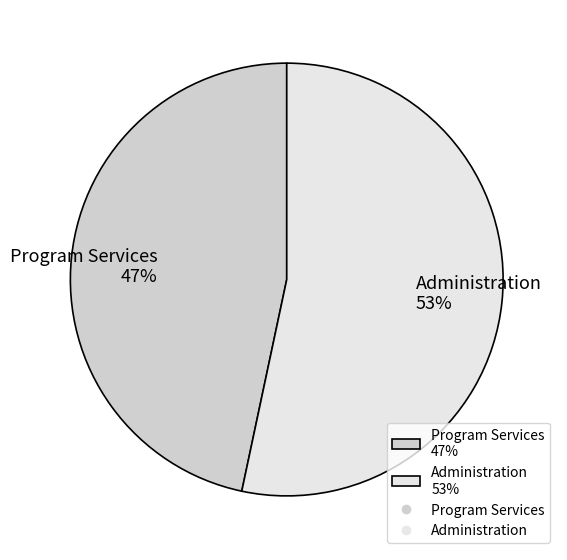

Does Administration represent more than half of the total?

Yes